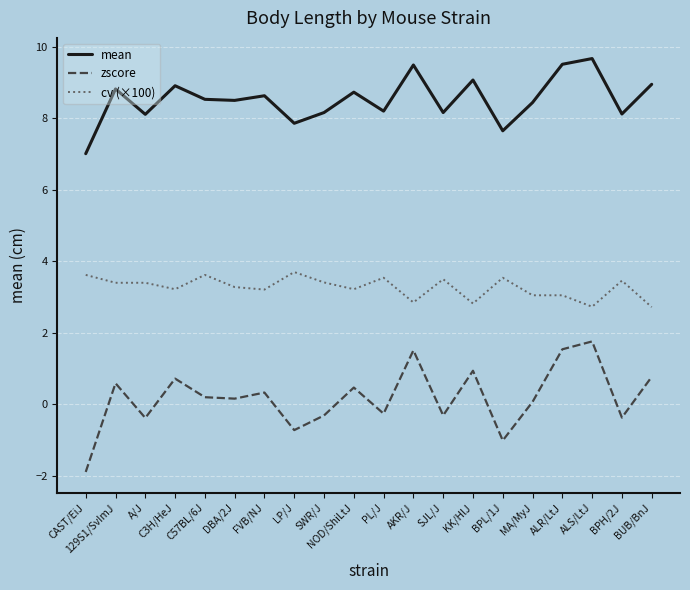

What is the difference between the zscore values at 129S1/SvImJ and BPL/1J?

1.6